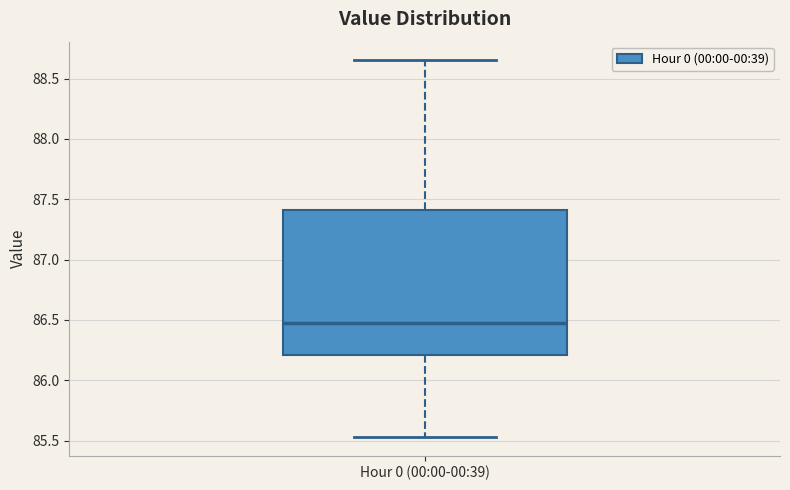

Transcribe this box plot: give where the median line is, the range the box spans, and where the two whiskers end, as read against the y-axis. The values are not printed on the chart, so give them approximately, as read against the axis.

median 86.45, box 86.20 to 87.40, whiskers 85.55 to 88.65